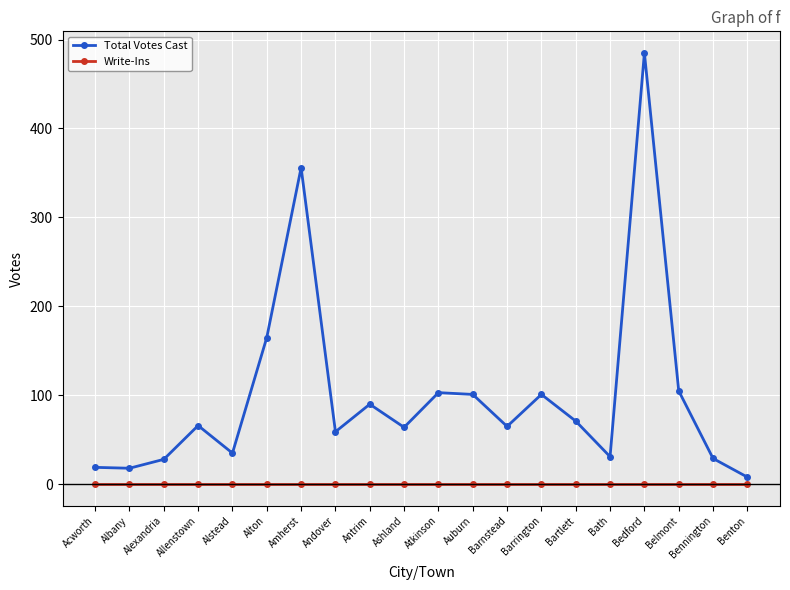

How many lines are shown in the chart?

2